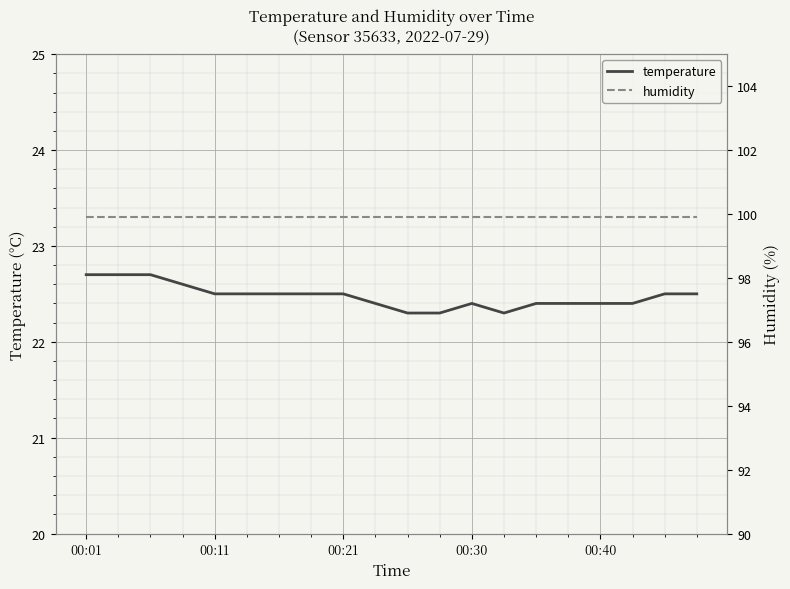

How many lines are shown in the chart?

2